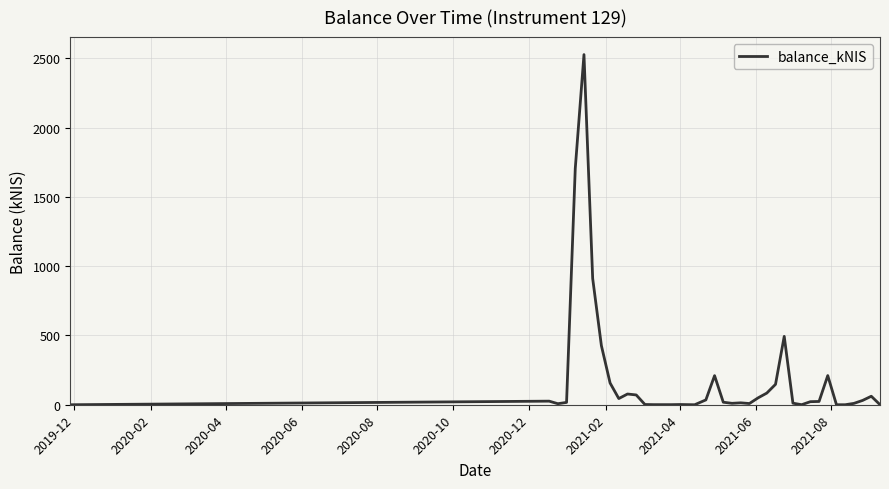

How many values are below 22?

20